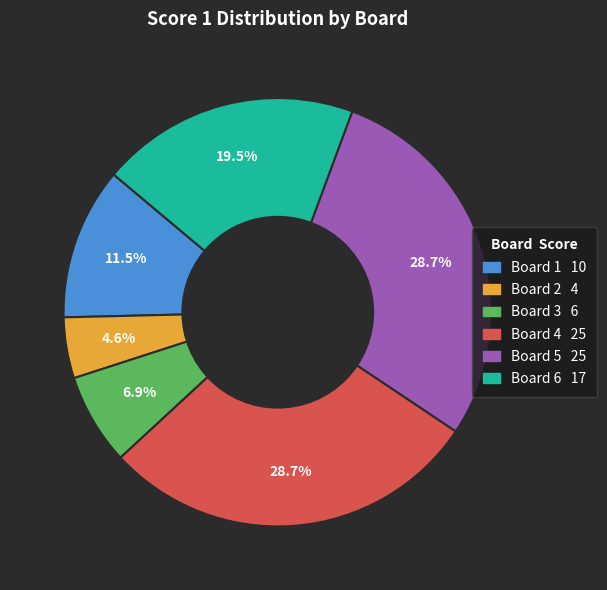

To the nearest percent, what is the difference between the Board 2 and Board 1 slice percentages?

7%